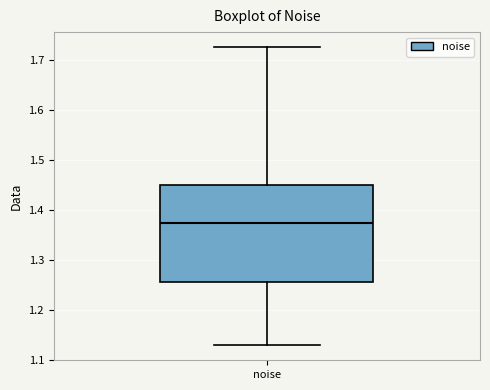

Read this box plot against the y-axis: the position of the median line, the range covered by the box, and the ends of both whiskers. The values are not printed on the chart, so give them approximately, as read against the axis.

median 1.37, box 1.26 to 1.45, whiskers 1.13 to 1.73